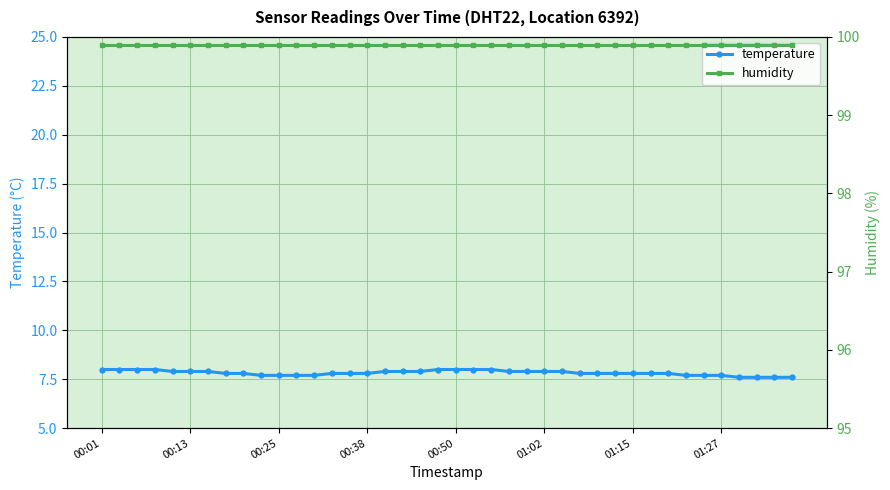

True or false: temperature and humidity intersect in this chart.

False